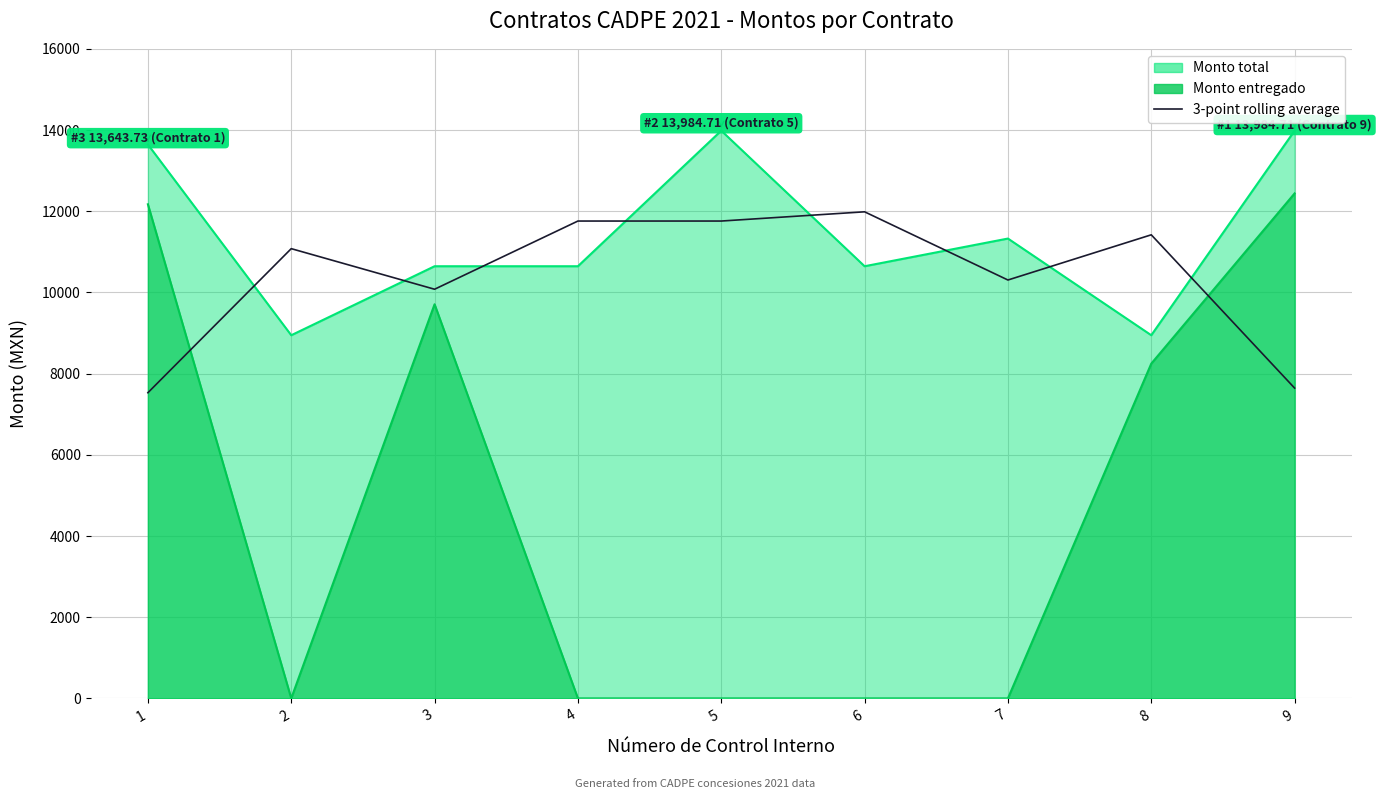

Between 9 and 6, which is larger?

6